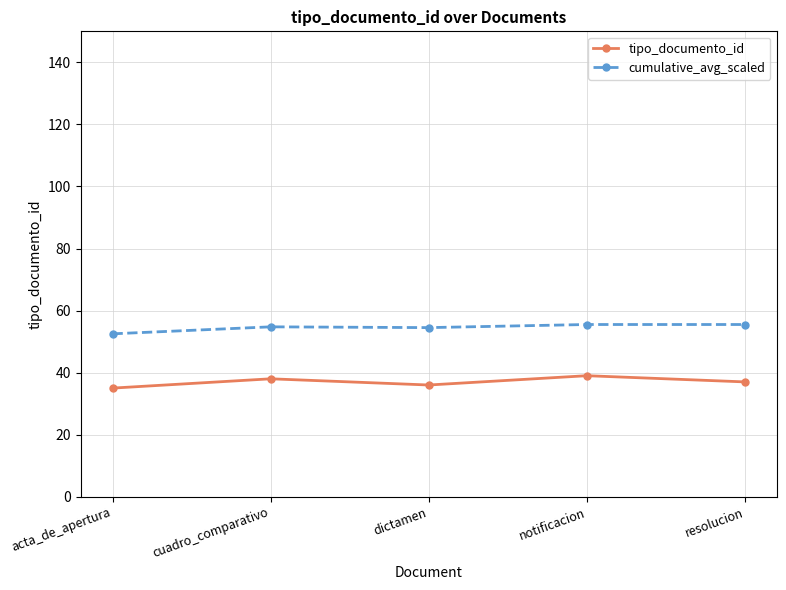

True or false: tipo_documento_id and cumulative_avg_scaled intersect in this chart.

False